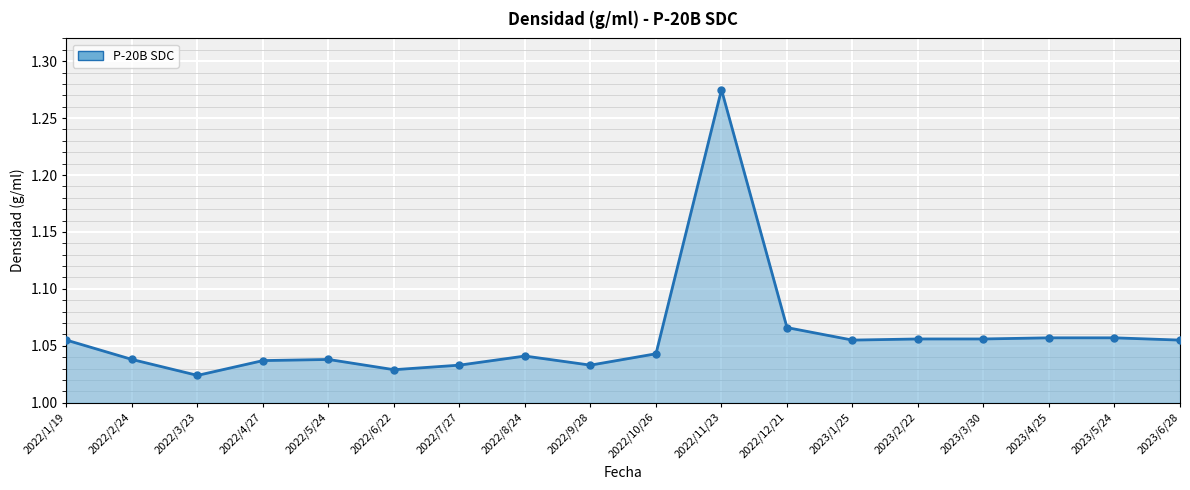

Which category has the highest value across all series?

2022/11/23